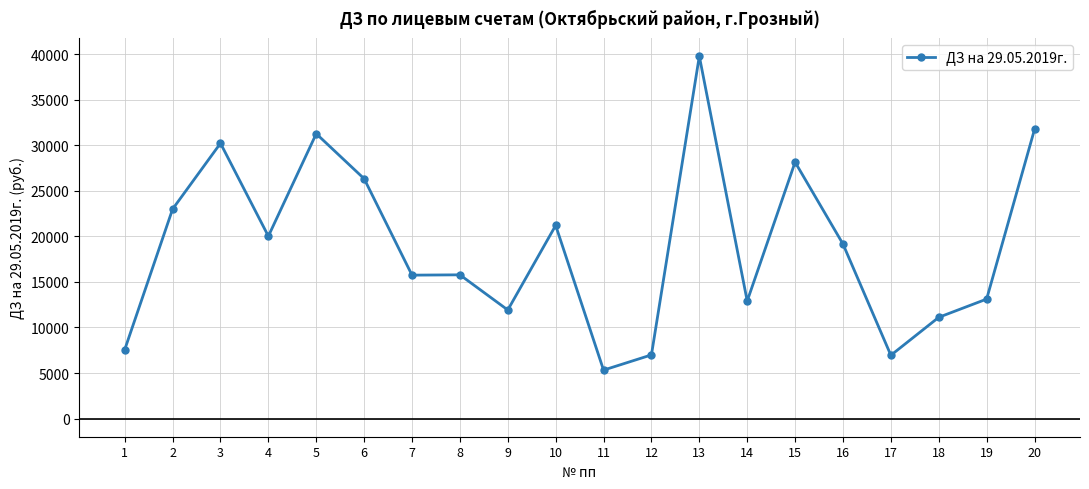

What is the minimum value shown in the chart?

5322.9